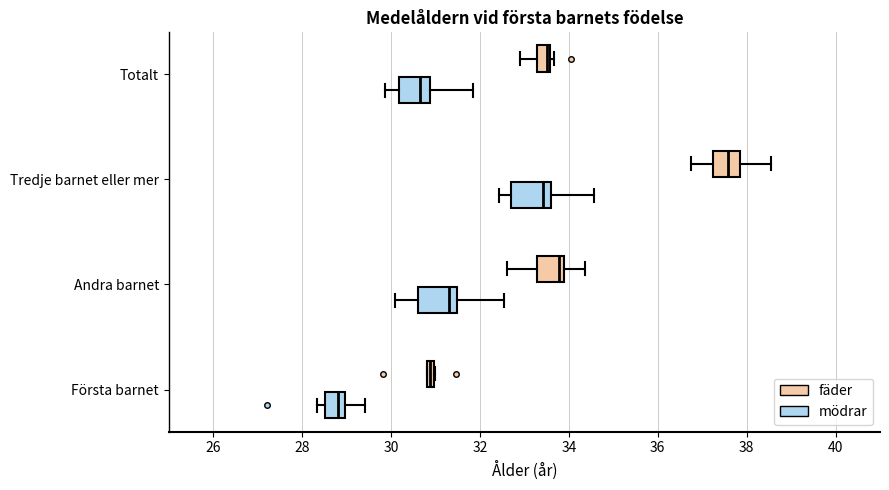

Where does the left whisker of the box for Totalt (fäder) end on the x-axis? The values are not printed on the chart, so give them approximately, as read against the axis.

33.0